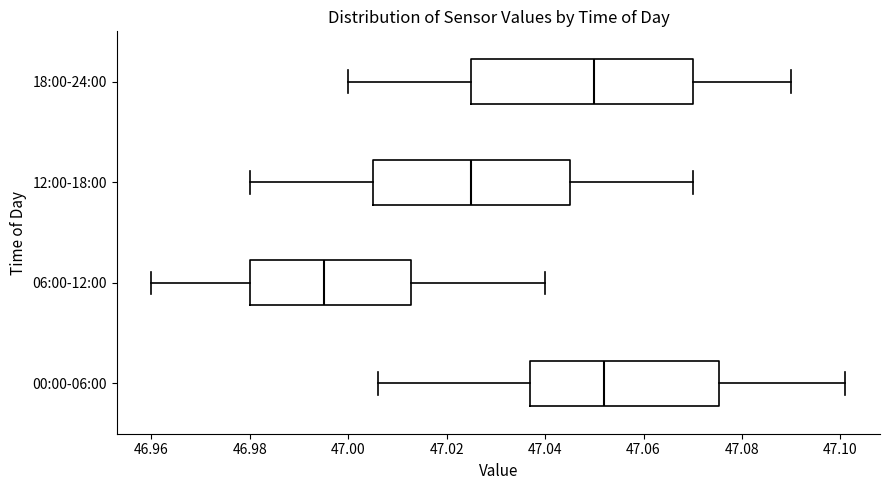

Comparing the boxes themselves (not the whiskers), which one is the widest?

18:00-24:00